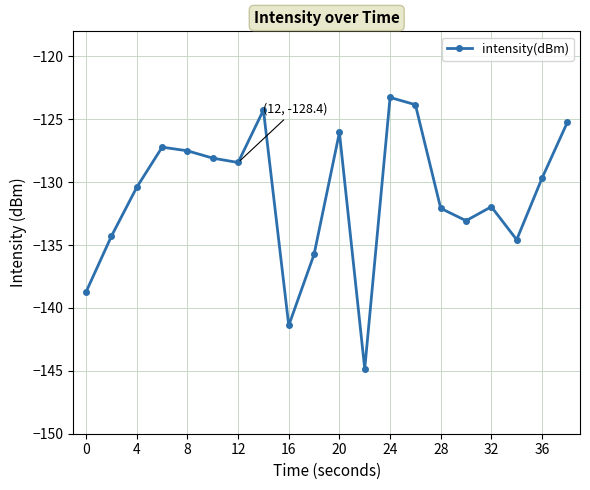

Does the chart display data point markers on the line(s)?

Yes